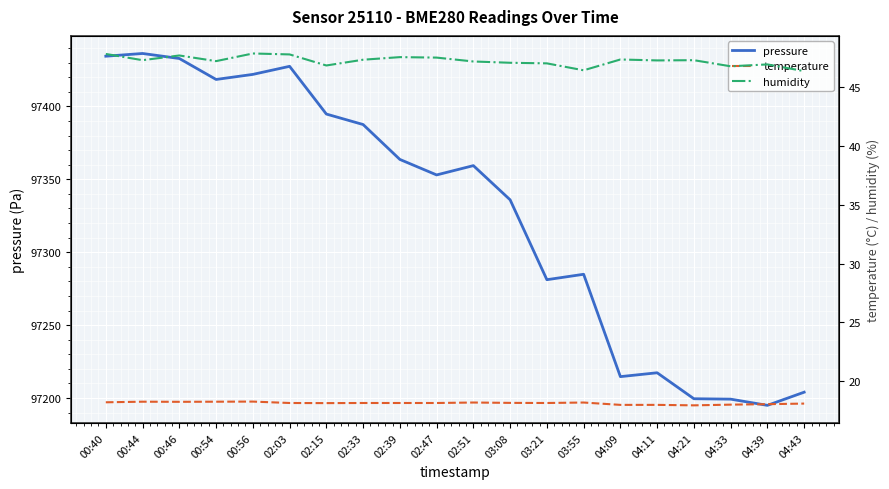

How many distinct data groups are displayed?

3